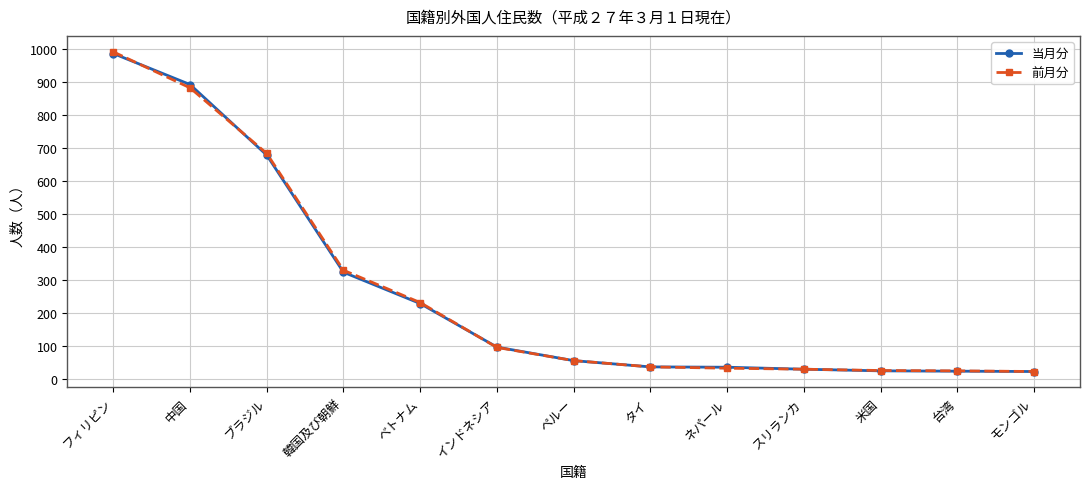

The 当月分 series shows 37 at タイ. True or false?

True